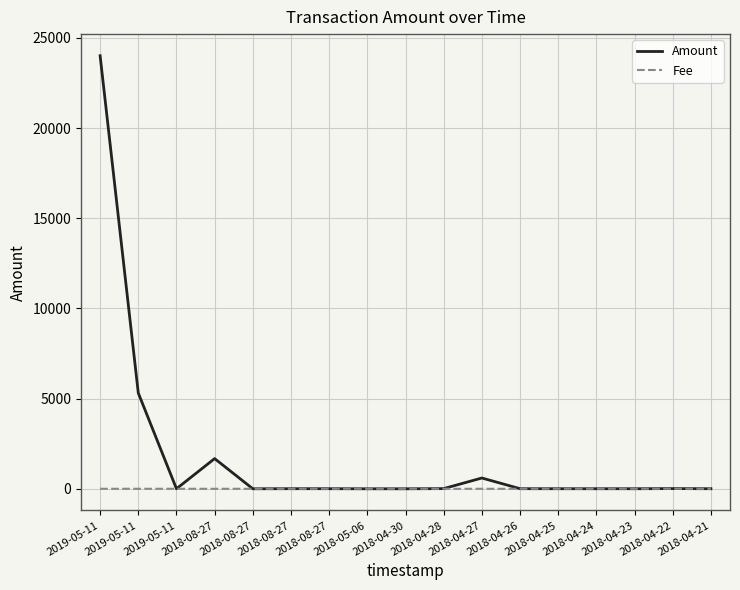

Rank the series by their maximum value, from lowest to highest.

Fee, Amount